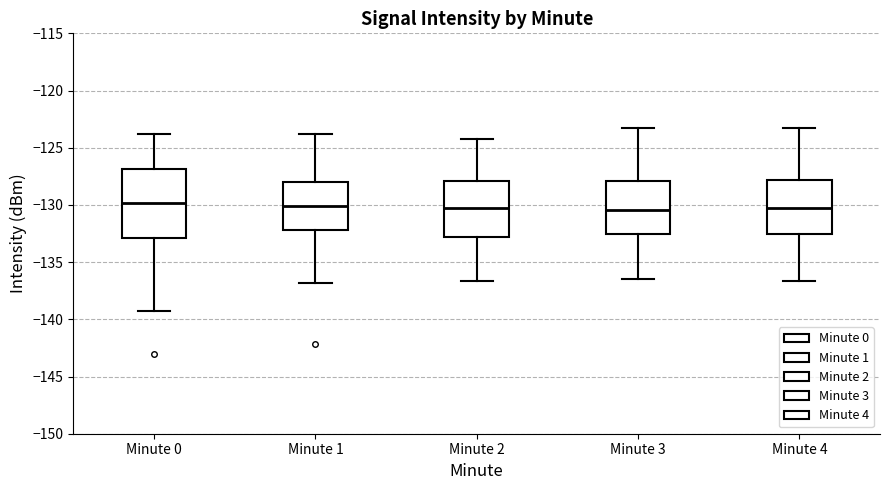

Reading left to right, read every box against the y-axis: the position of its median line, the range the box covers, and the ends of its whiskers. The values are not printed on the chart, so give them approximately, as read against the axis.

Minute 0: median -130.0, box -133.0 to -127.0, whiskers -139.0 to -124.0
Minute 1: median -130.0, box -132.0 to -128.0, whiskers -137.0 to -124.0
Minute 2: median -130.0, box -133.0 to -128.0, whiskers -136.5 to -124.0
Minute 3: median -130.5, box -132.5 to -128.0, whiskers -136.5 to -123.0
Minute 4: median -130.0, box -132.5 to -128.0, whiskers -136.5 to -123.0